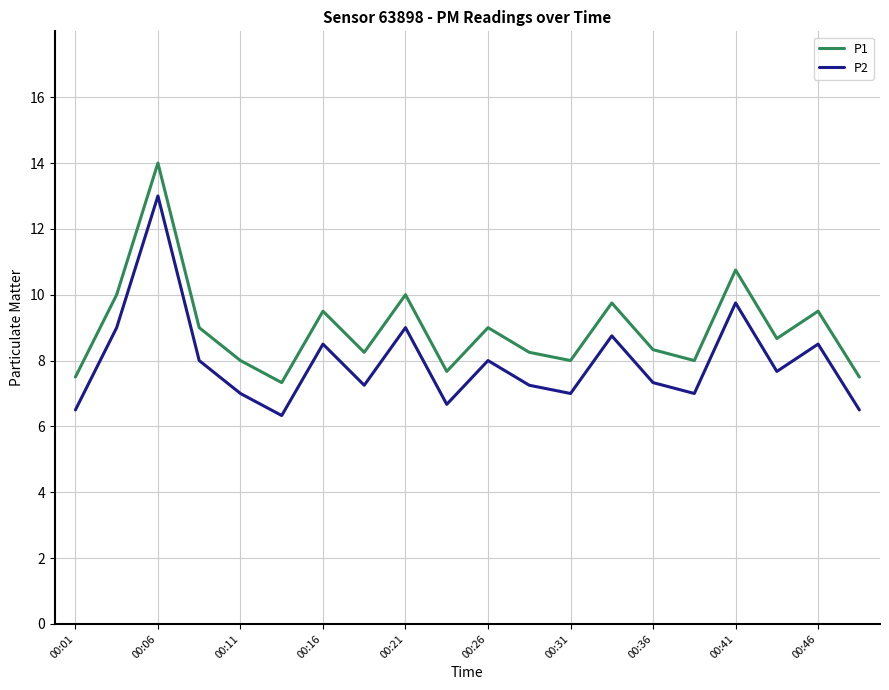

What is the greatest value displayed?

14.0